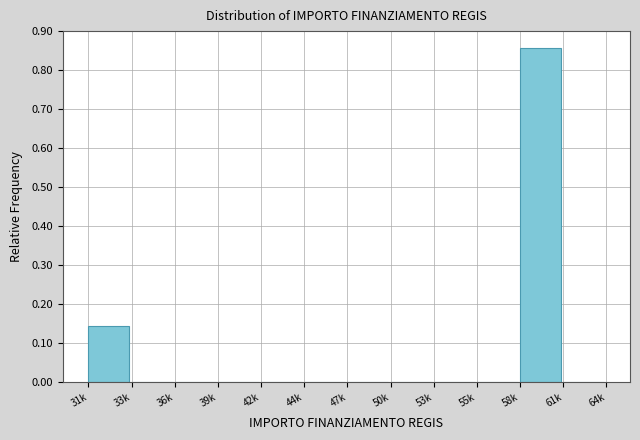

What is the sum of all values?

1.0